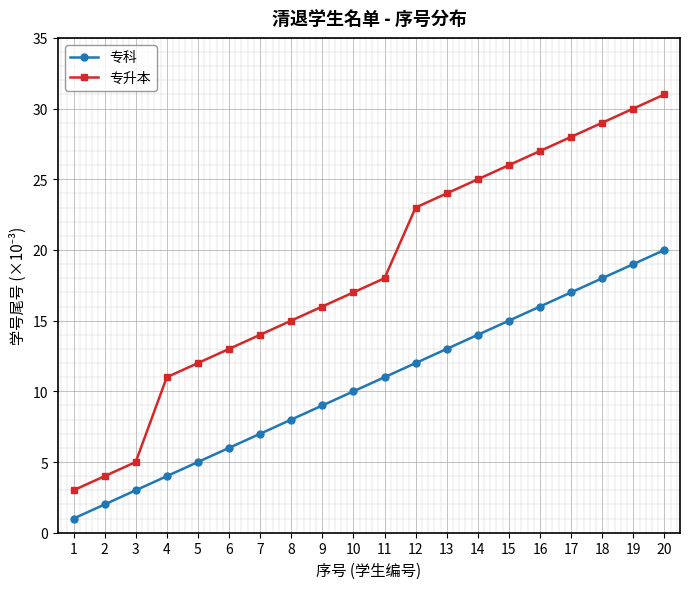

At which category is the sum across all series the highest?

20